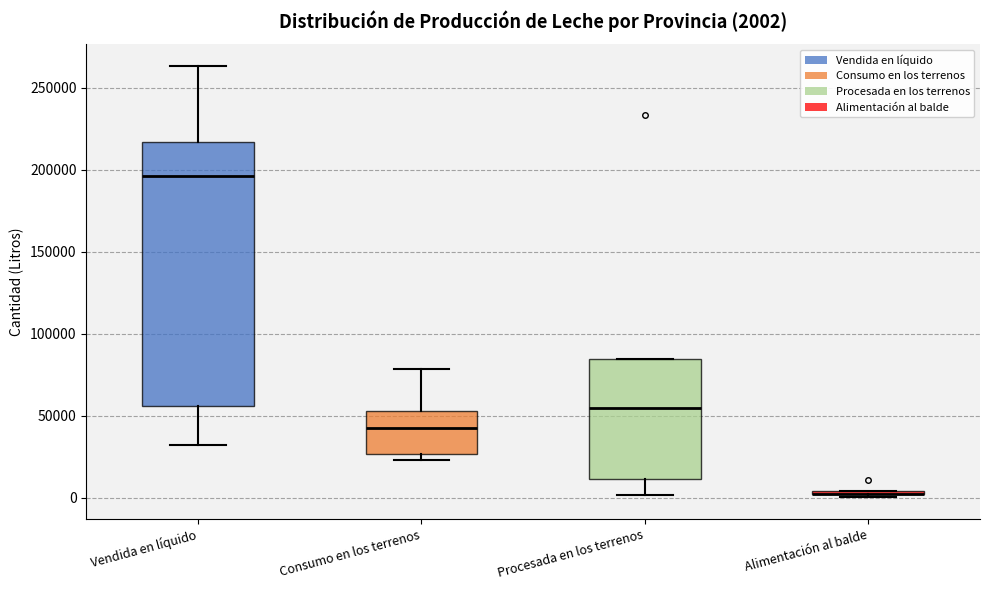

Comparing the boxes themselves (not the whiskers), which one is the tallest?

Vendida en líquido